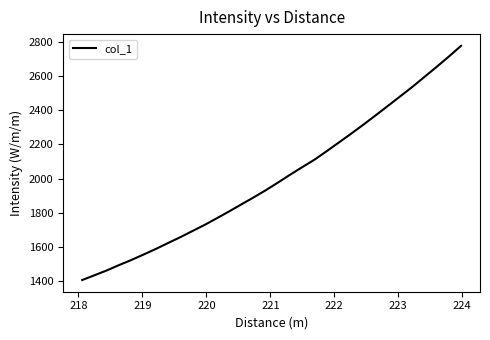

What is the average value?

2002.9